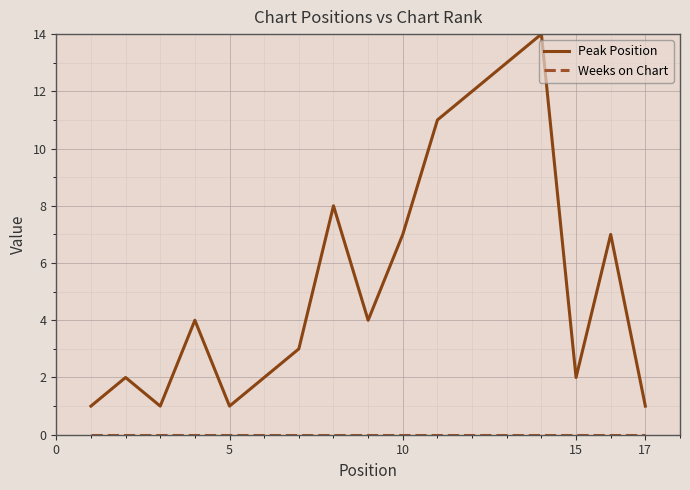

Which series has the largest range (max minus min)?

Peak Position